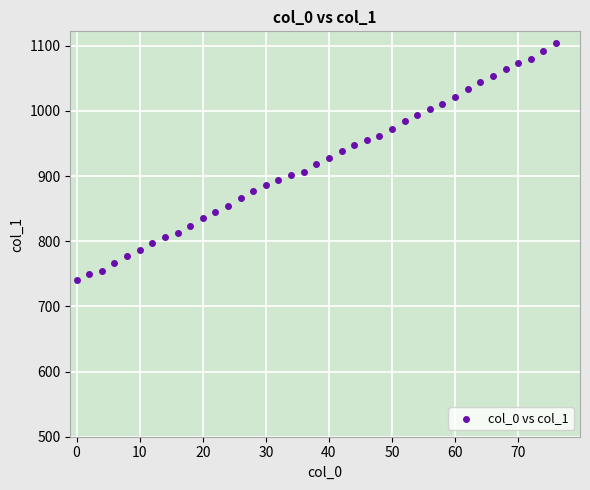

What is the range of Y values (max minus min)?

364